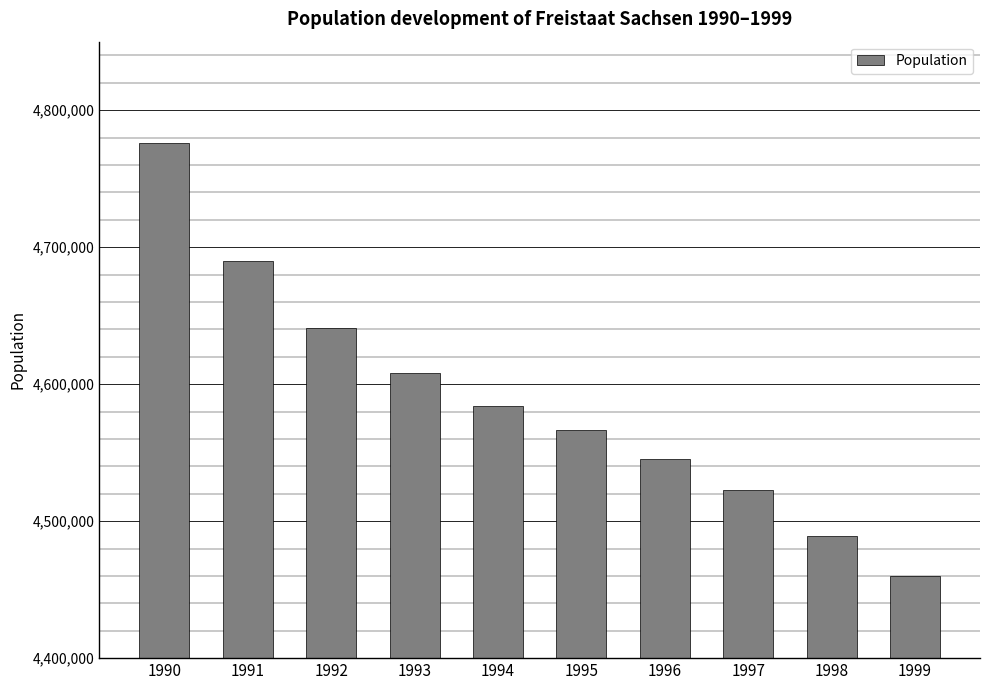

Reading left to right, what are all the values shown in this chart?

4775914	4690246	4641108	4607775	4584345	4566603	4545702	4522412	4489415	4459686